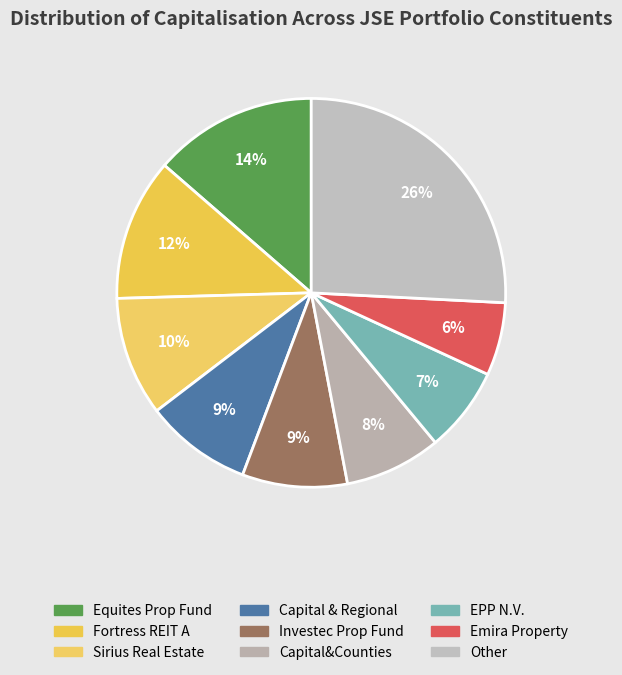

What is the largest slice in the pie chart?

Other